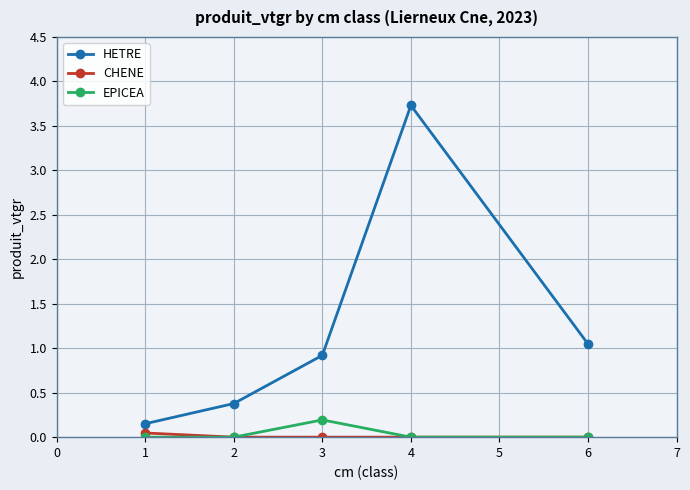

True or false: CHENE and HETRE cross at least once.

False